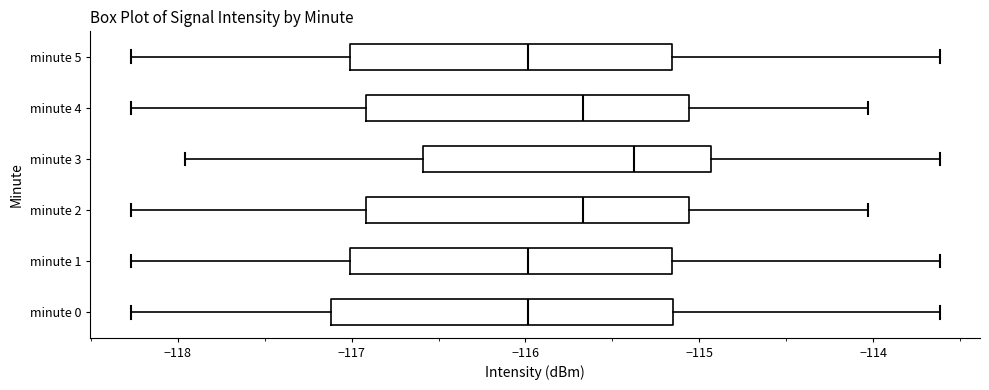

Reading bottom to top, read every box against the x-axis: the position of its median line, the range the box covers, and the ends of its whiskers. The values are not printed on the chart, so give them approximately, as read against the axis.

minute 0: median -116.0, box -117.1 to -115.2, whiskers -118.3 to -113.6
minute 1: median -116.0, box -117.0 to -115.2, whiskers -118.3 to -113.6
minute 2: median -115.7, box -116.9 to -115.1, whiskers -118.3 to -114.0
minute 3: median -115.4, box -116.6 to -114.9, whiskers -118.0 to -113.6
minute 4: median -115.7, box -116.9 to -115.1, whiskers -118.3 to -114.0
minute 5: median -116.0, box -117.0 to -115.2, whiskers -118.3 to -113.6